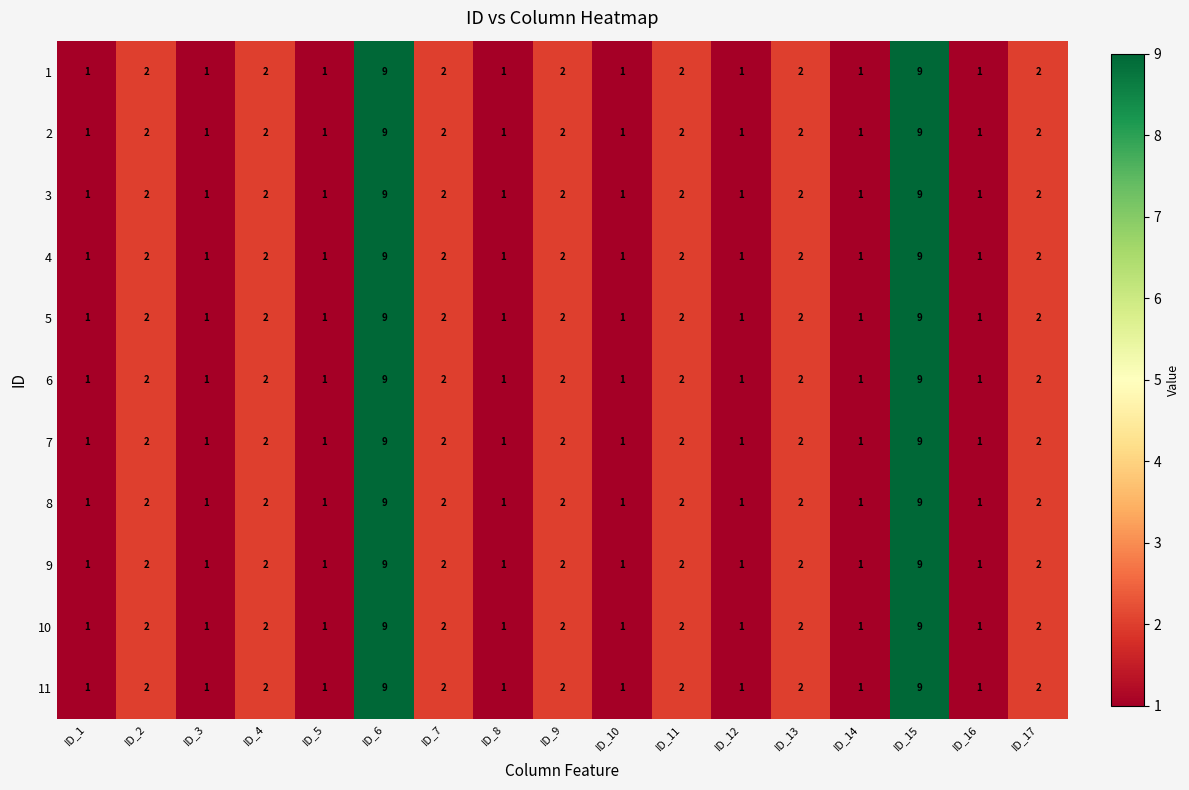

Is the value of 7 at ID_14 greater than the value of 3 at ID_2?

No